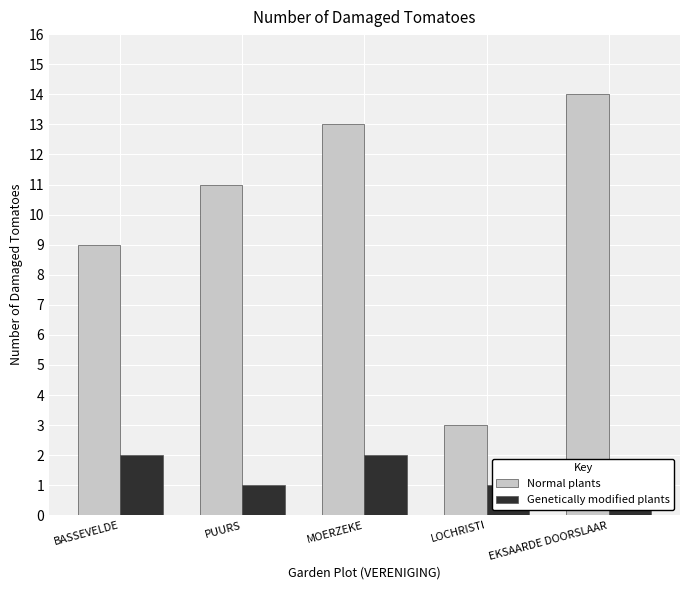

Which series has the largest range (max minus min)?

Normal plants